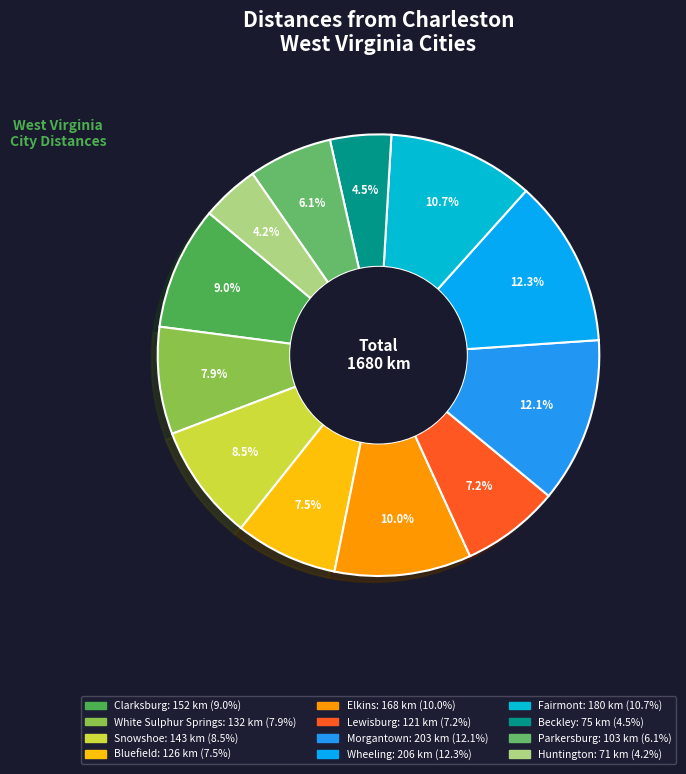

The Wheeling slice represents 20% of the pie. True or false?

False